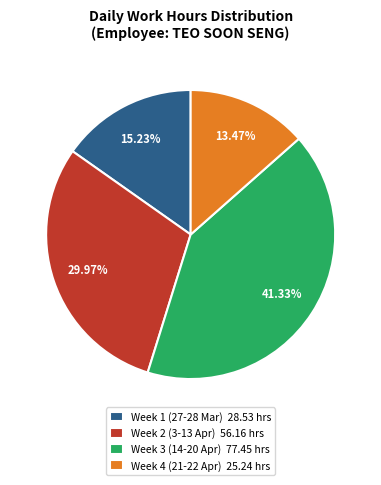

To the nearest percent, what is the average slice percentage?

25%